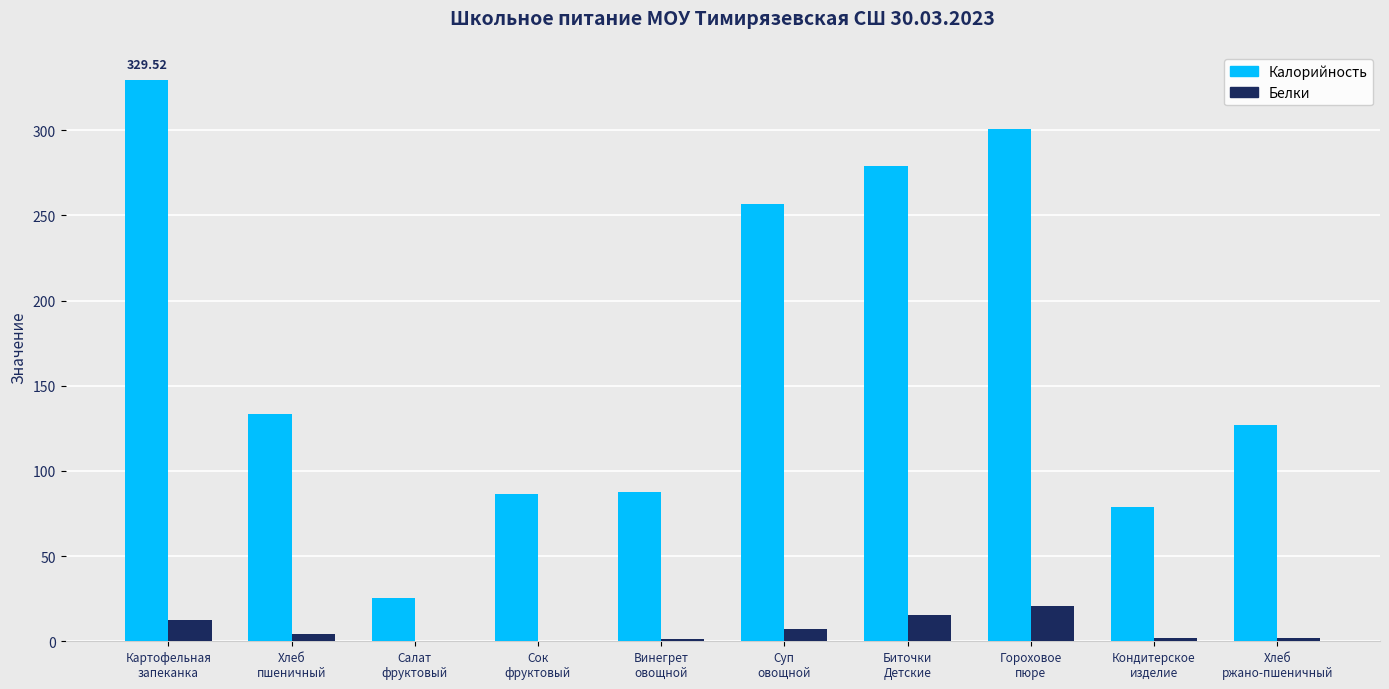

What is the sum of all Калорийность values?

1703.9